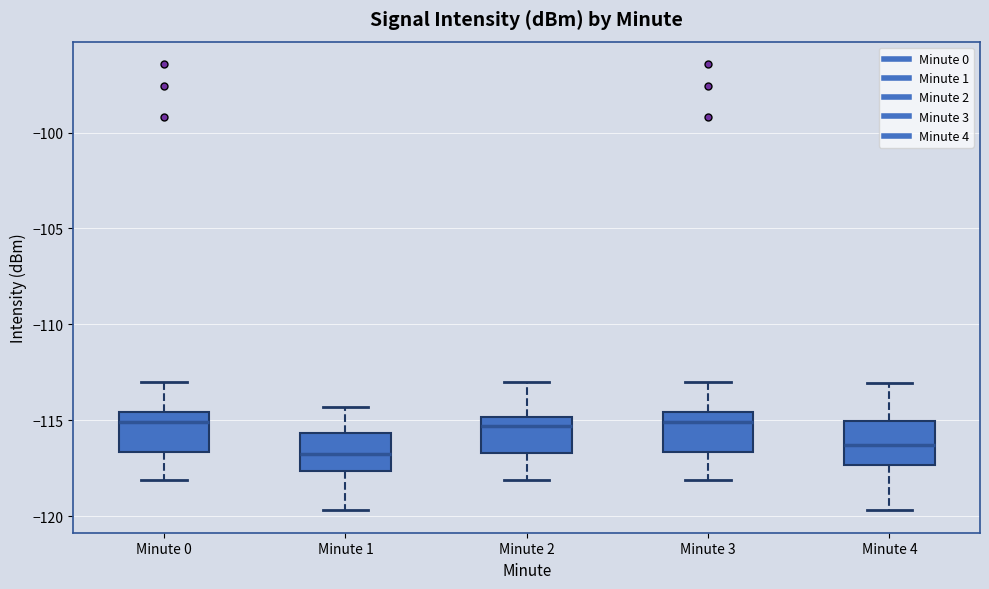

Where is the upper edge of the box for Minute 4 on the y-axis? The values are not printed on the chart, so give them approximately, as read against the axis.

-115.0